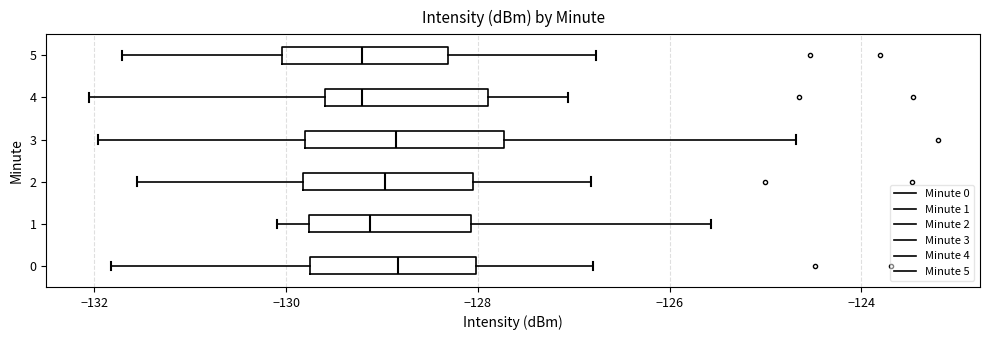

Reading bottom to top, read every box against the x-axis: the position of its median line, the range the box covers, and the ends of its whiskers. The values are not printed on the chart, so give them approximately, as read against the axis.

0: median -128.8, box -129.8 to -128.0, whiskers -131.8 to -126.8
1: median -129.2, box -129.8 to -128.0, whiskers -130.0 to -125.6
2: median -129.0, box -129.8 to -128.0, whiskers -131.6 to -126.8
3: median -128.8, box -129.8 to -127.8, whiskers -132.0 to -124.6
4: median -129.2, box -129.6 to -127.8, whiskers -132.0 to -127.0
5: median -129.2, box -130.0 to -128.4, whiskers -131.8 to -126.8